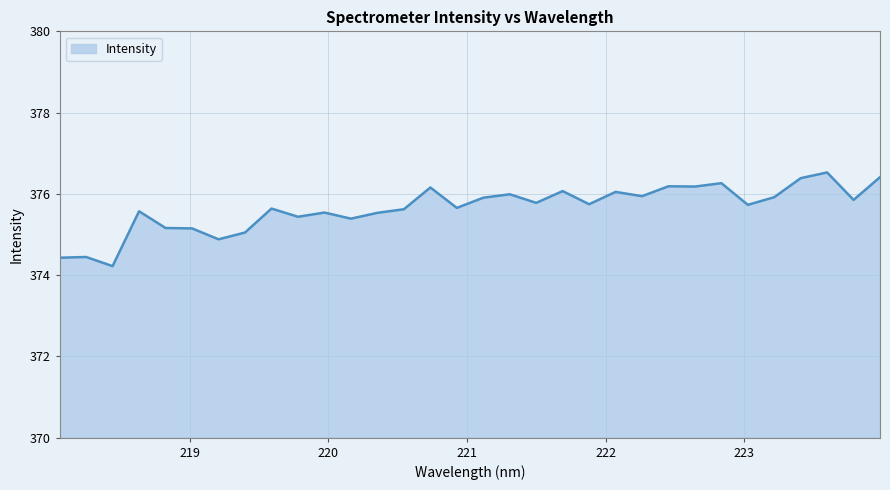

What is the difference between the maximum and minimum values?

2.3